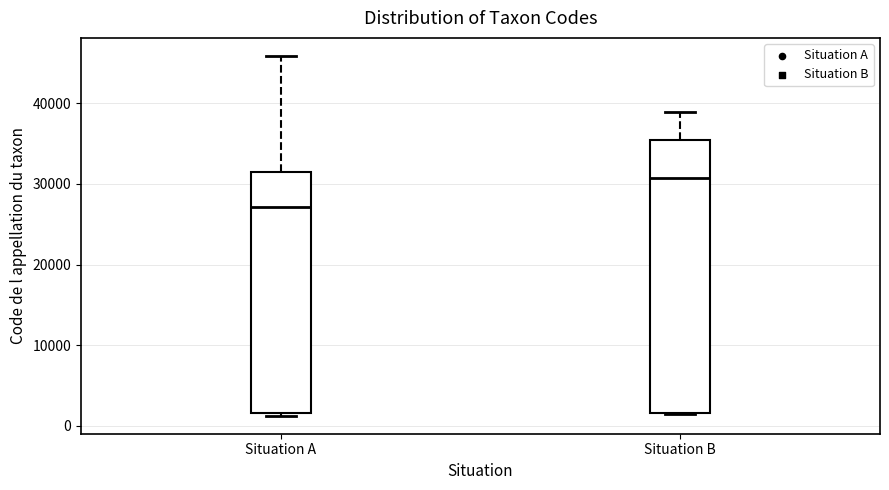

Where is the lower edge of the box for Situation A on the y-axis? The values are not printed on the chart, so give them approximately, as read against the axis.

2000